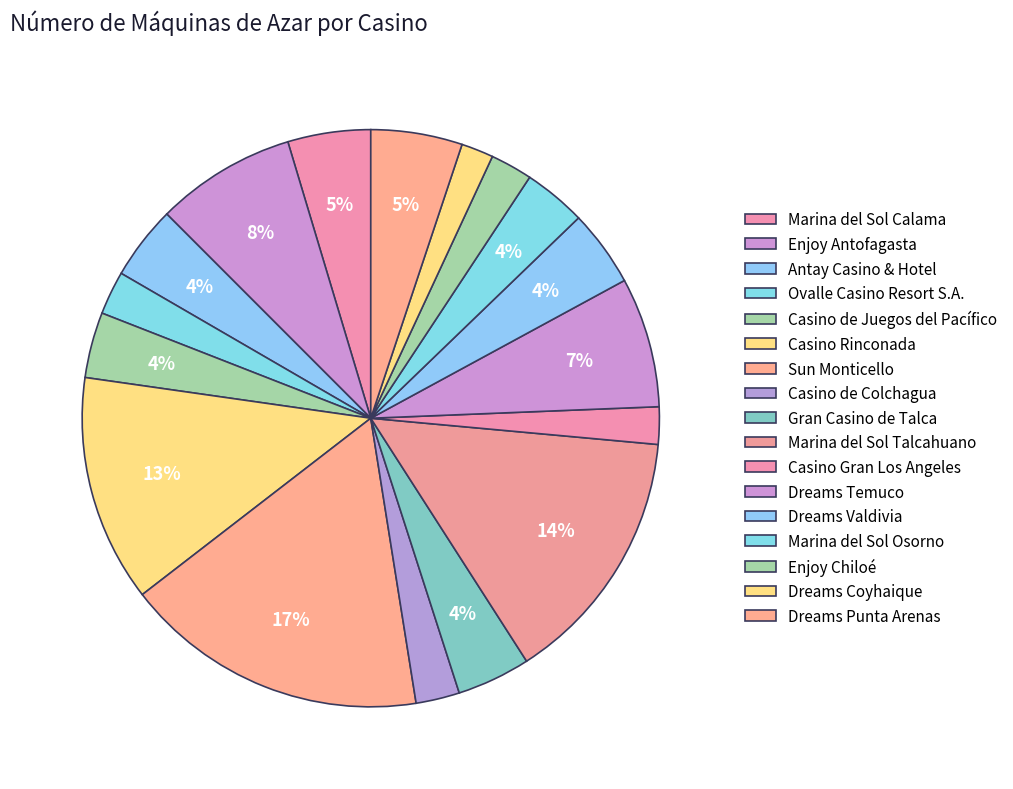

How many slices are in this pie chart?

17